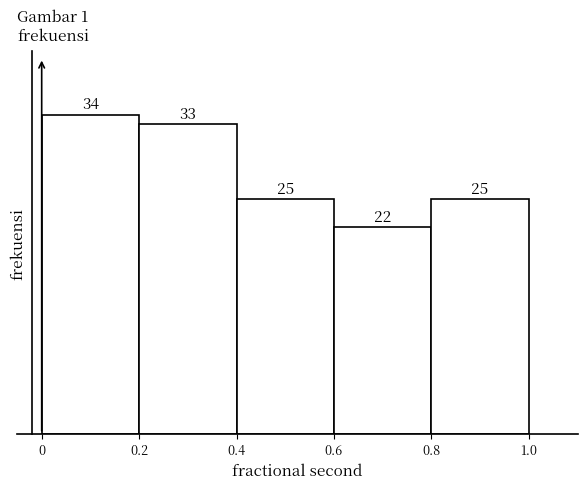

How tall is the bar that spans 0 to 0.2 on the x-axis?

34